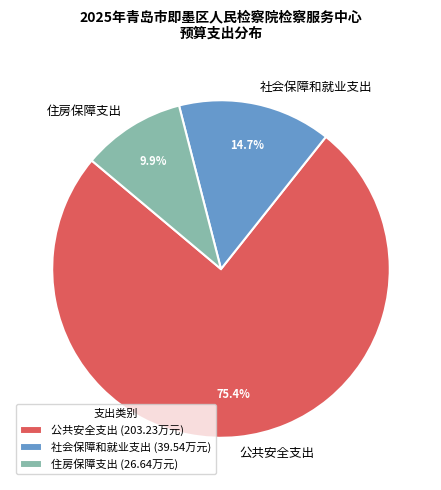

What percentage do 公共安全支出 and 社会保障和就业支出 together represent?

90.1%